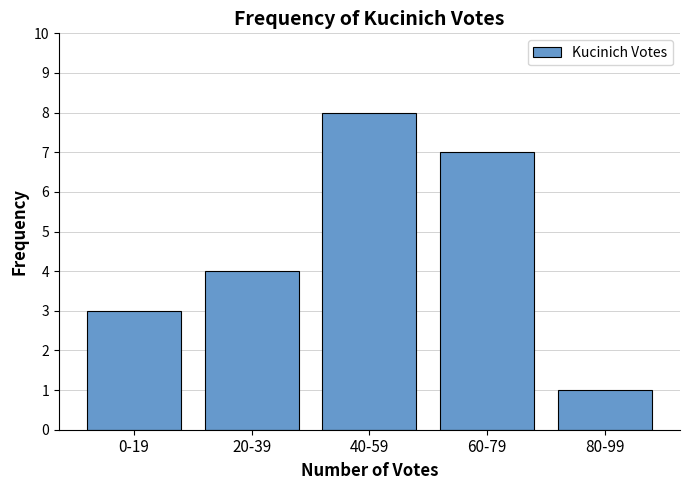

Reading left to right, list all the values displayed in this chart.

0-19=3	20-39=4	40-59=8	60-79=7	80-99=1